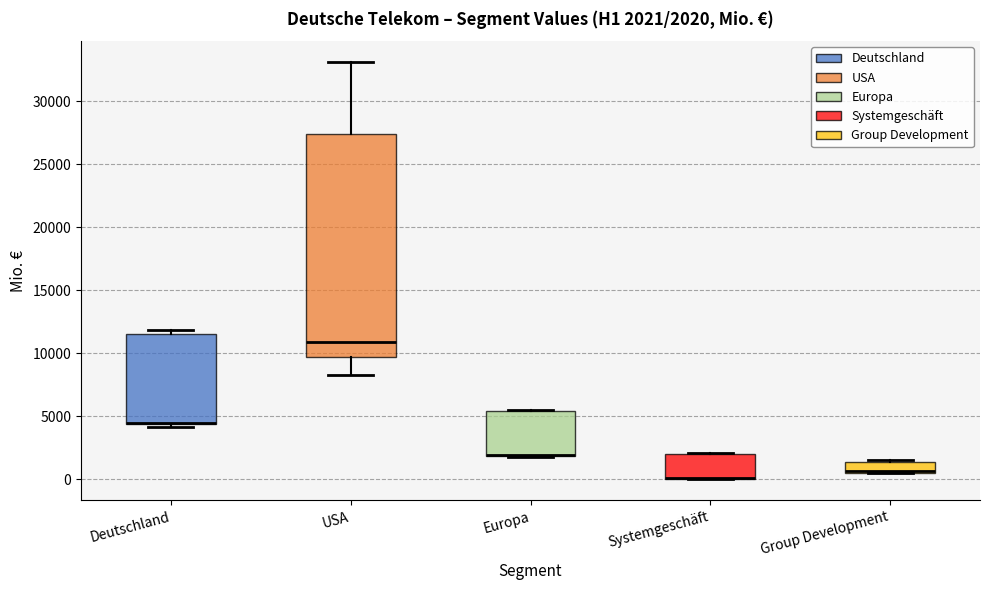

Which box is the tallest, from its lower edge to its upper edge?

USA